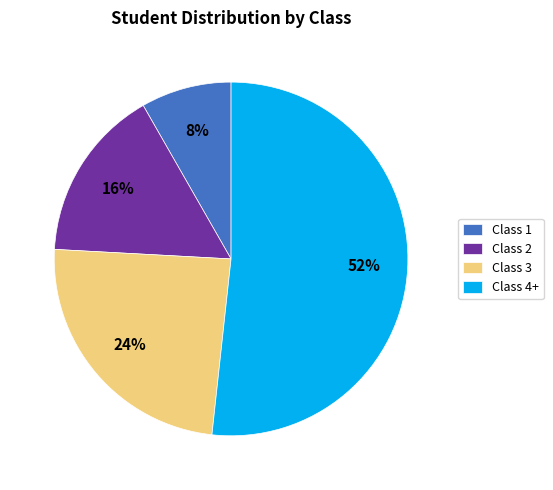

The Class 1 slice represents 1% of the pie. True or false?

False